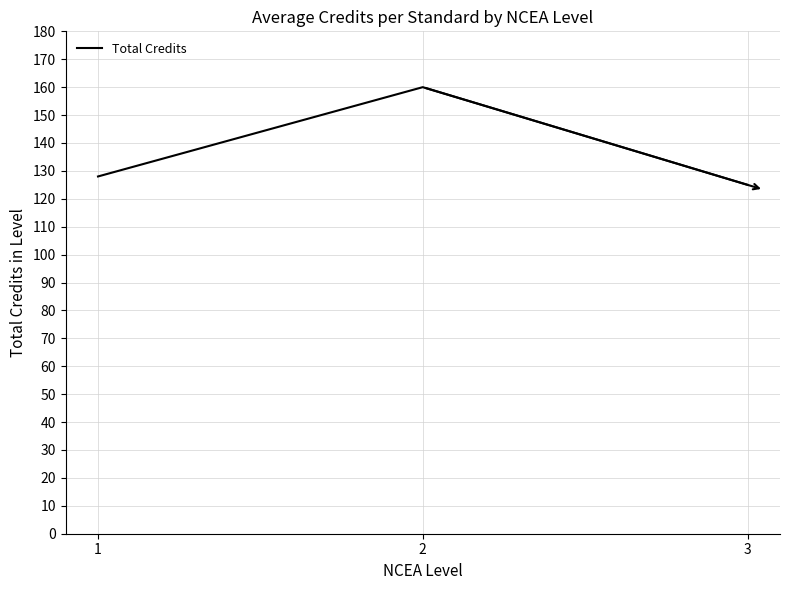

How many values are below 128?

1